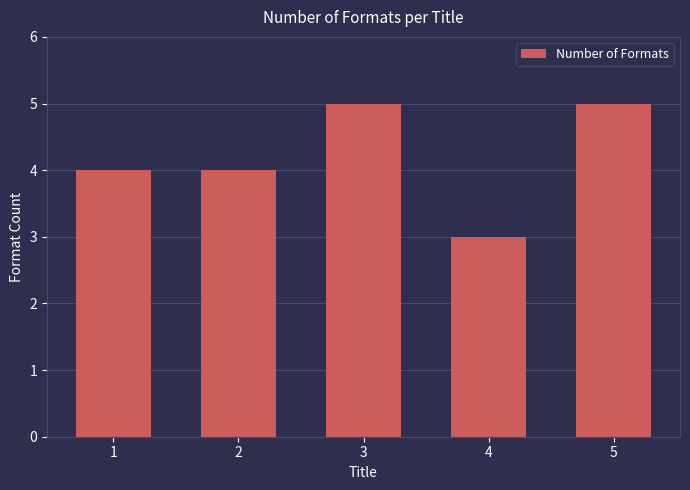

How many categories are shown in the chart?

5